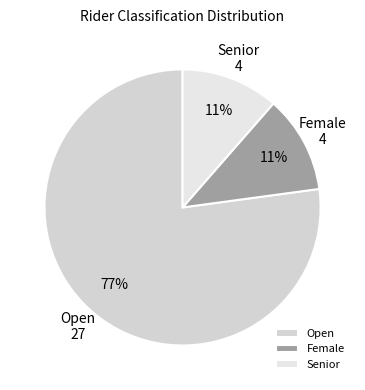

Which slice is the largest?

Open